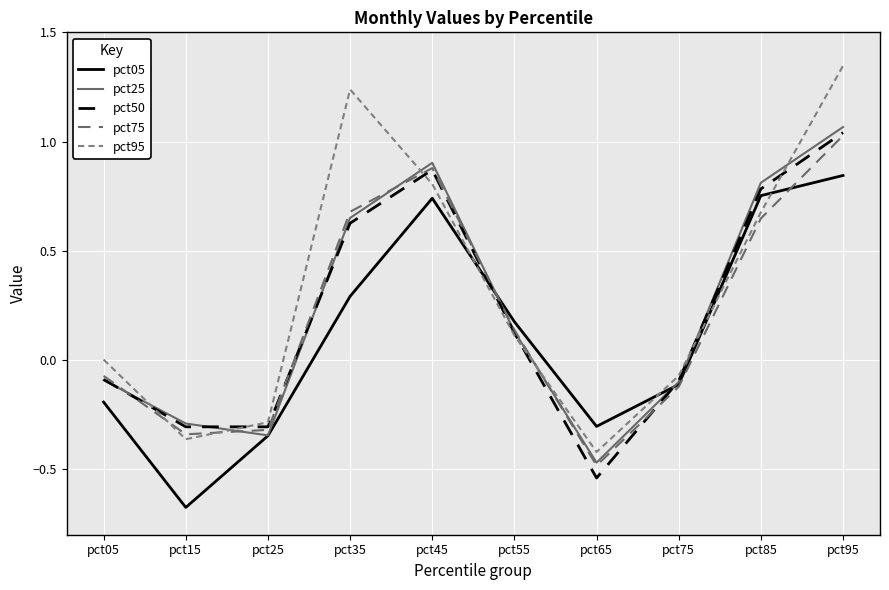

How many lines are shown in the chart?

5